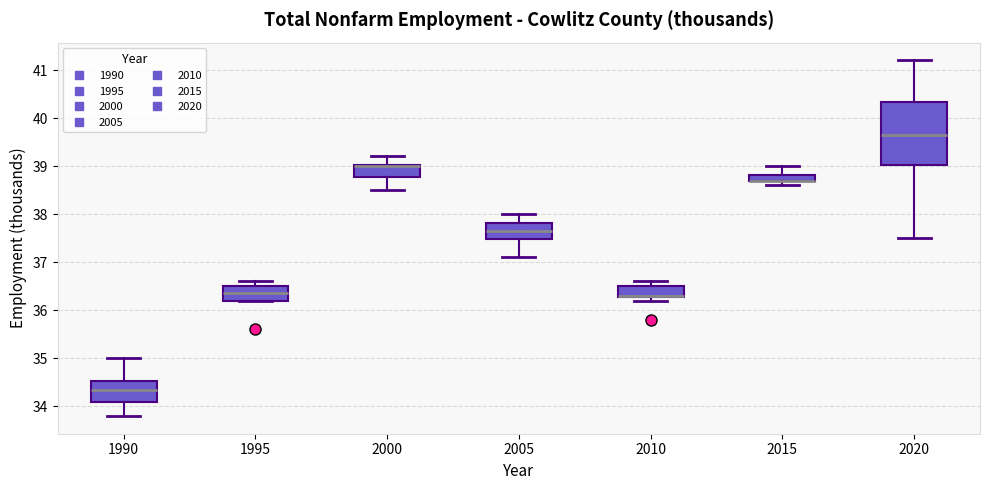

Where does the lower whisker of the box at x = 1990 end on the y-axis? The values are not printed on the chart, so give them approximately, as read against the axis.

33.8